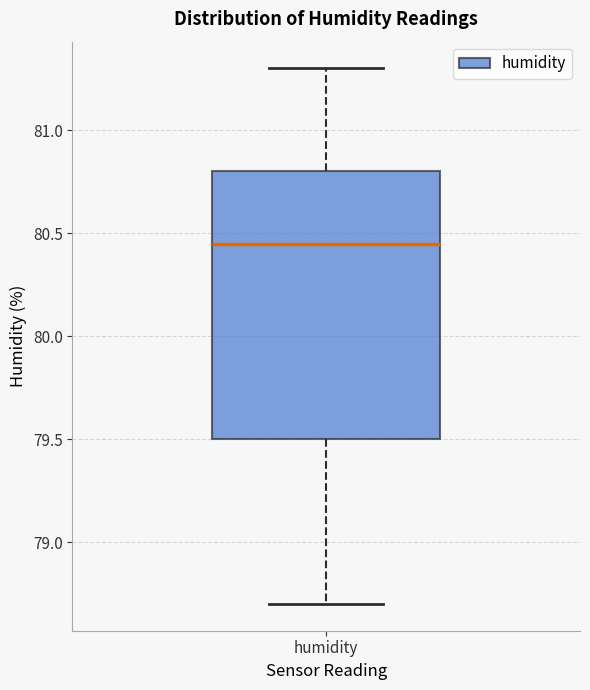

Transcribe this box plot: give where the median line is, the range the box spans, and where the two whiskers end, as read against the y-axis. The values are not printed on the chart, so give them approximately, as read against the axis.

median 80.45, box 79.50 to 80.80, whiskers 78.70 to 81.30